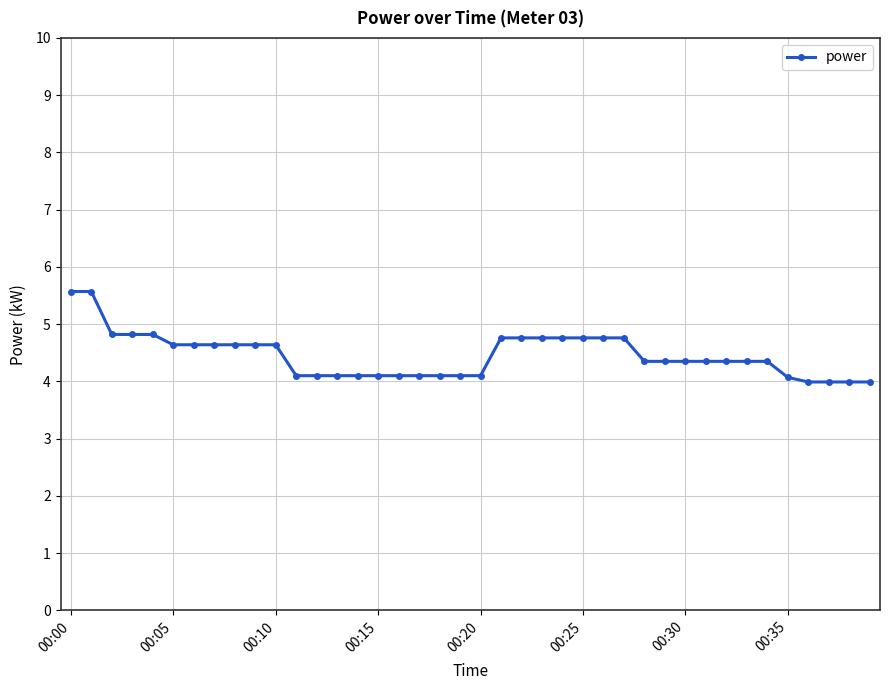

What is the greatest value displayed?

5.6